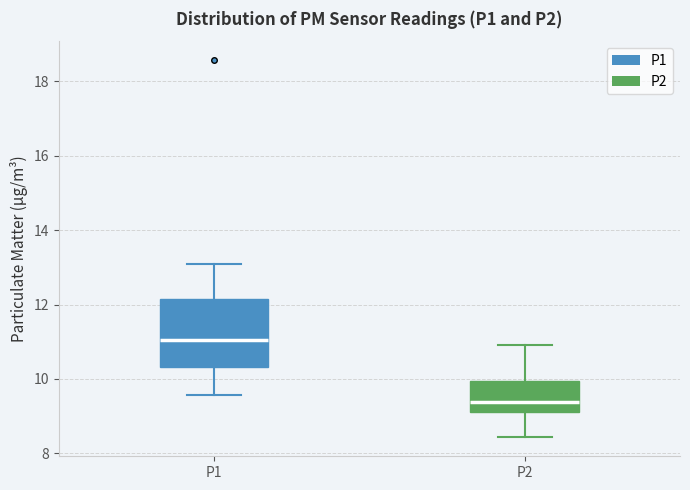

Reading left to right, transcribe this box plot: for each box, give where its median line is, the range the box spans, and where its two whiskers end, as read against the y-axis. The values are not printed on the chart, so give them approximately, as read against the axis.

P1: median 11.0, box 10.4 to 12.2, whiskers 9.6 to 13.2
P2: median 9.4, box 9.2 to 10.0, whiskers 8.4 to 11.0